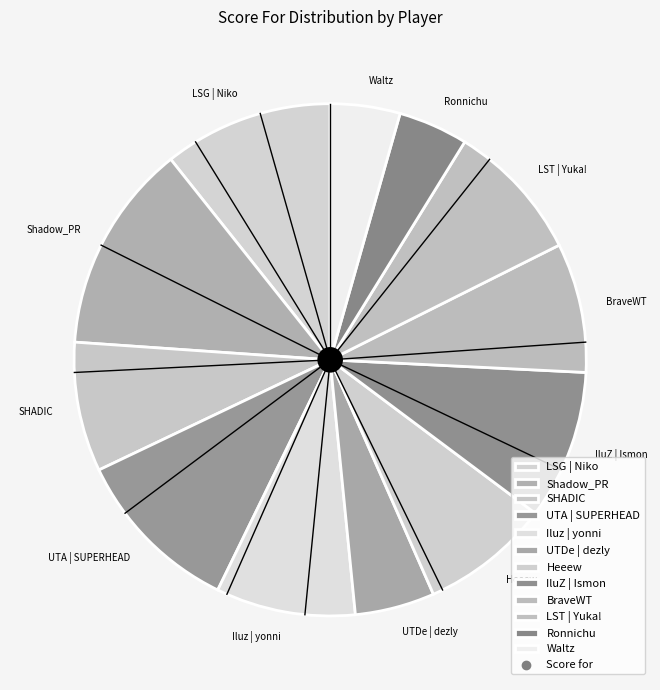

Which category has the biggest portion of the pie?

Shadow_PR